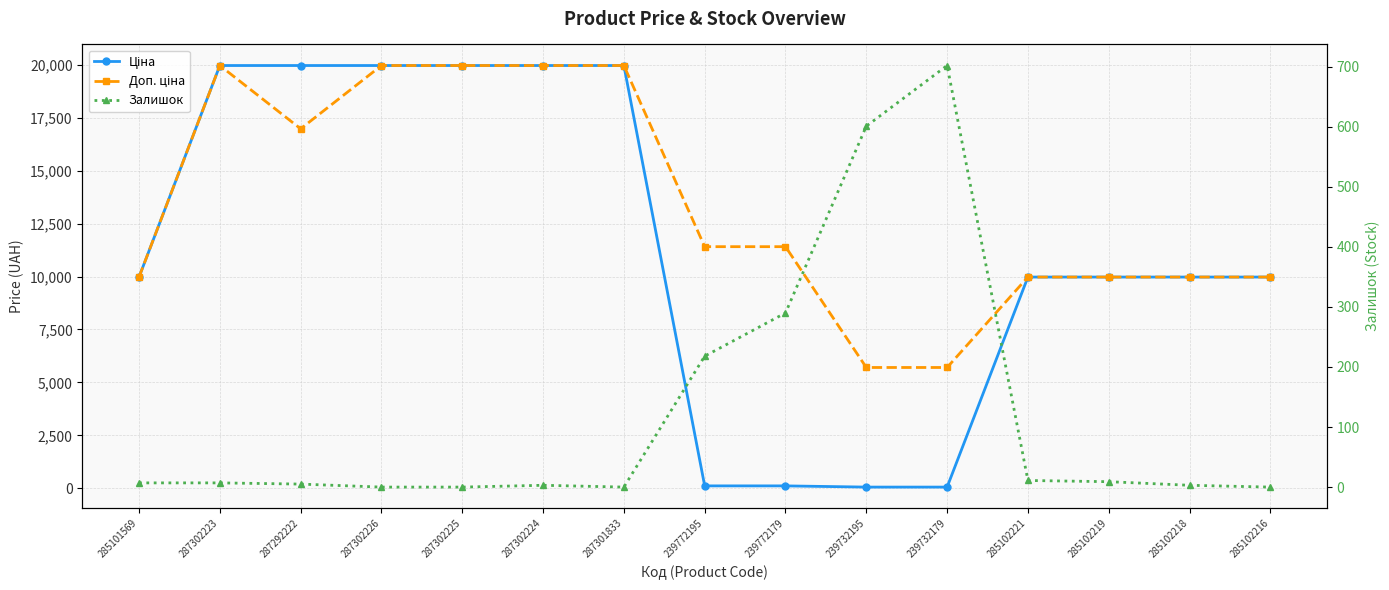

How many series are shown in this chart?

3